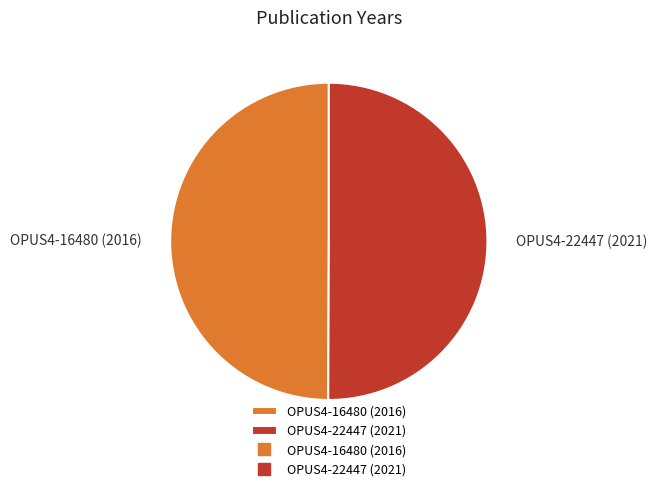

True or false: OPUS4-16480 (2016) accounts for 38% of the total.

False